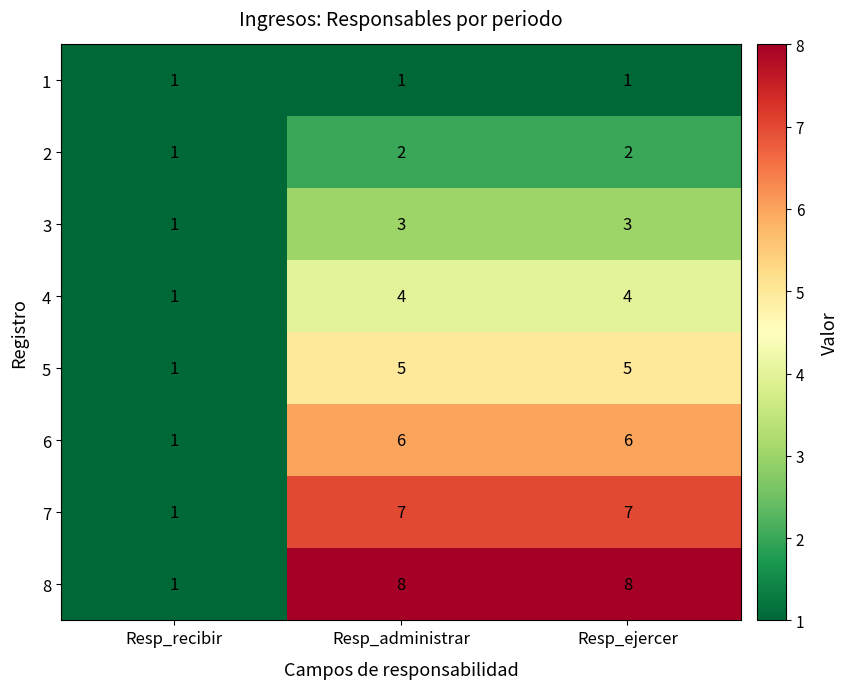

Which category has the lowest value in the 7 series?

Resp_recibir